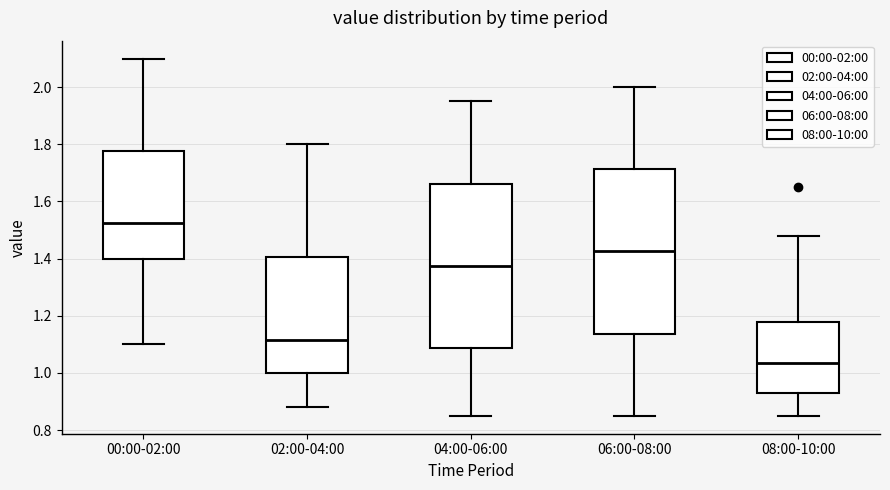

Which box has the lowest median line?

08:00-10:00